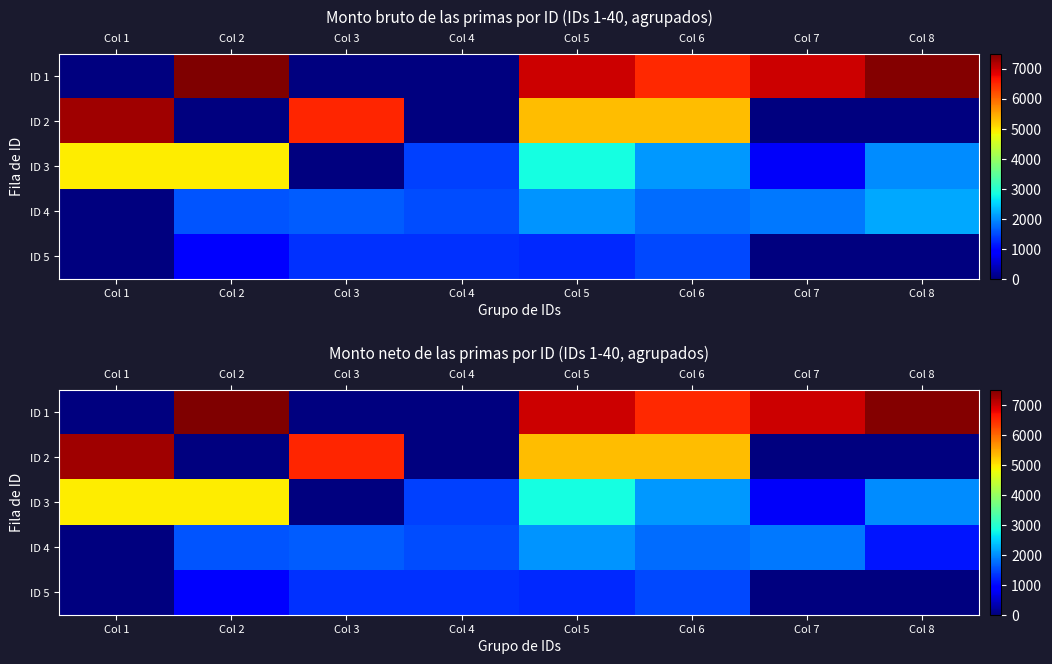

Rank the categories by ID 5 value from lowest to highest.

Col 1, Col 7, Col 8, Col 2, Col 5, Col 3, Col 4, Col 6